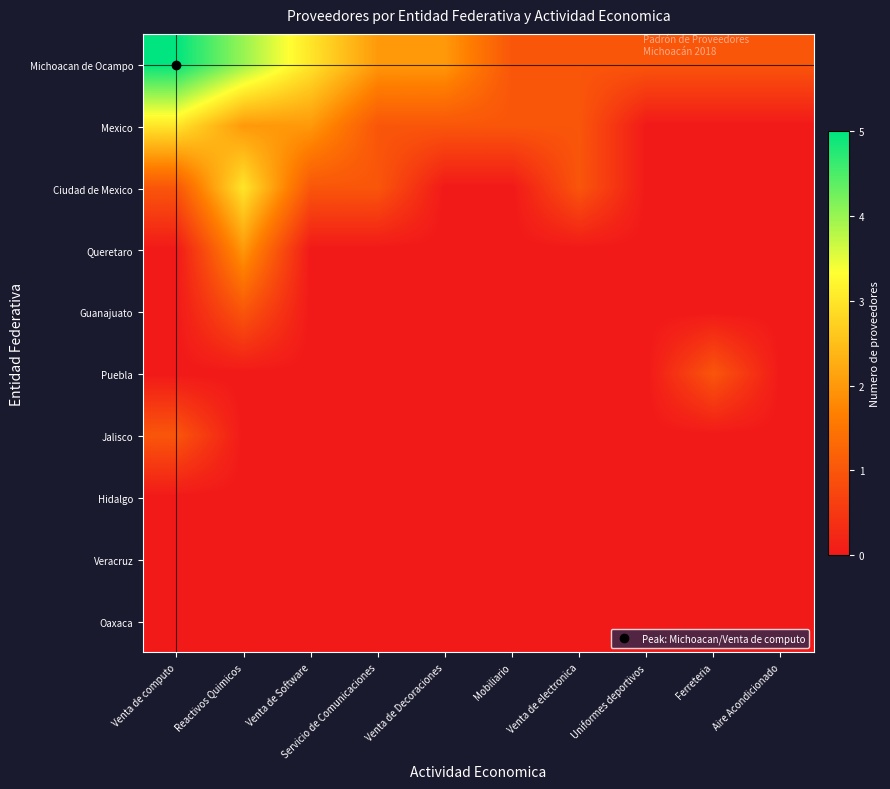

What is the total value across all series at Ferreteria?

2